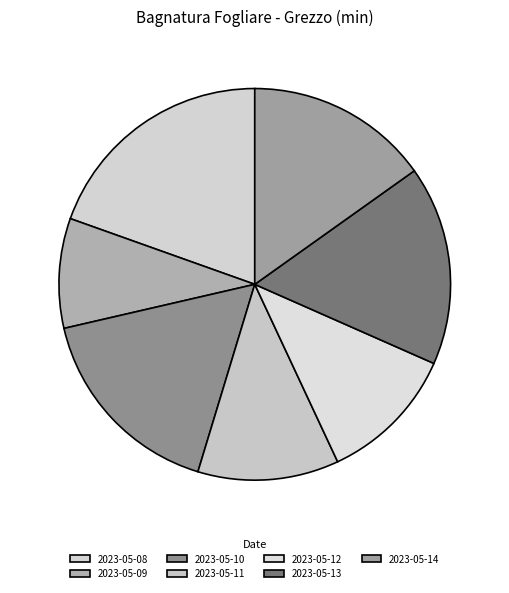

What is the change in value from 2023-05-11 to 2023-05-14?

+236.9